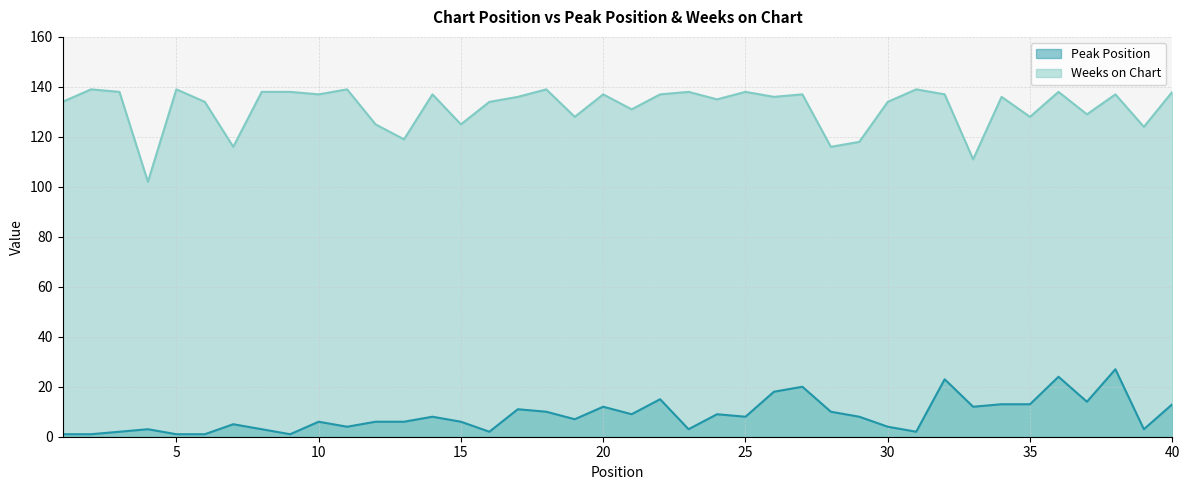

How many data points in Peak Position are less than 8?

20